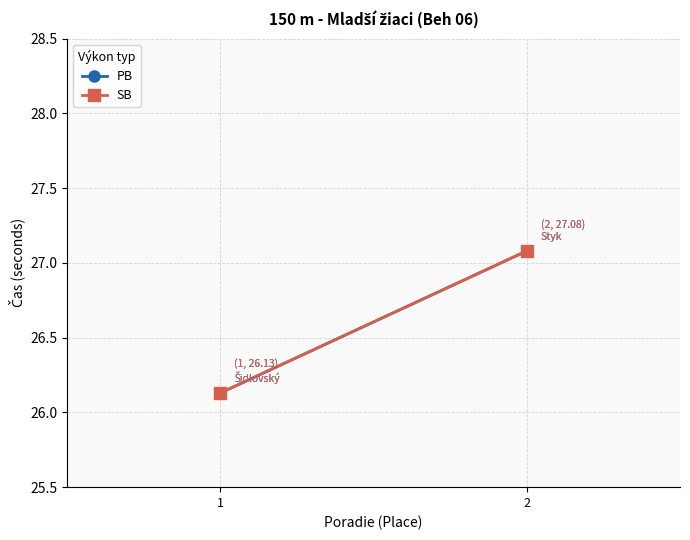

Is it true that PB equals 26.1 at 1?

True